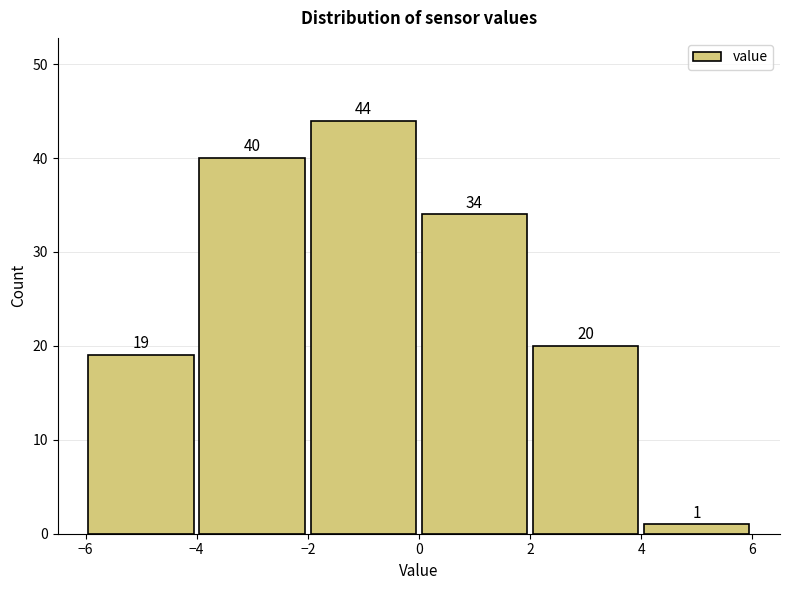

Reading left to right, transcribe this chart: for each bar, give the range it covers on the x-axis and its height.

-6 to -4: 19
-4 to -2: 40
-2 to 0: 44
0 to 2: 34
2 to 4: 20
4 to 6: 1